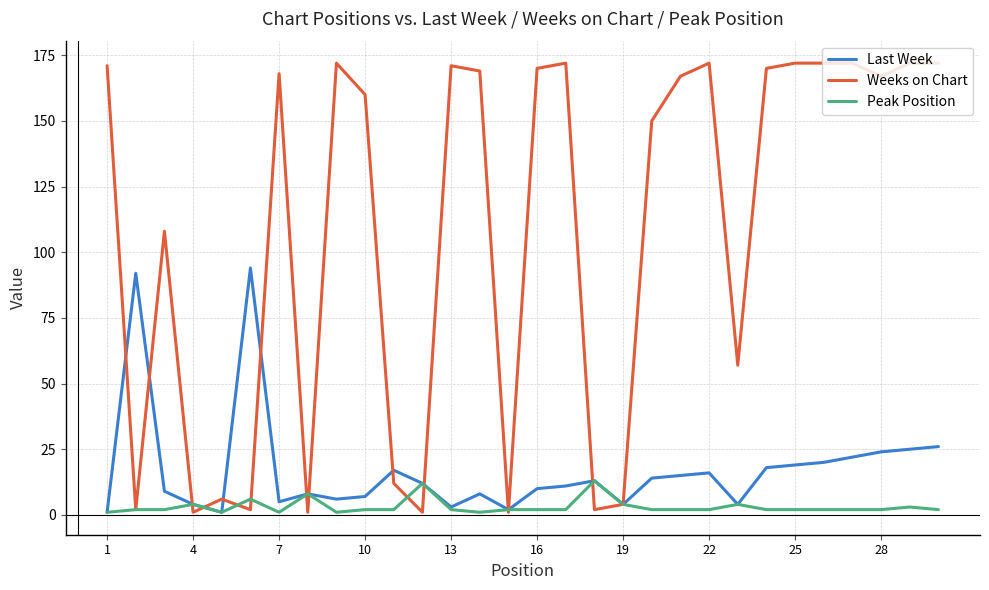

What is the maximum value for Peak Position?

13